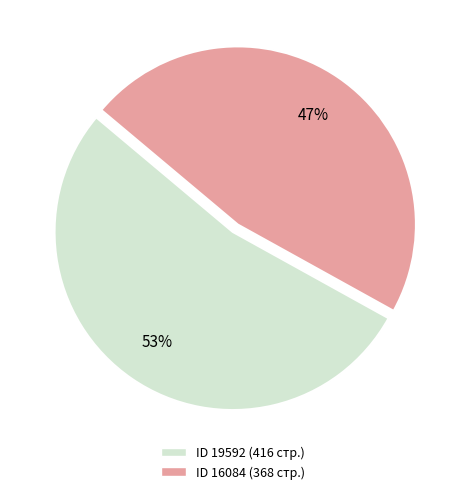

To the nearest percent, what is the difference between the largest and smallest slice percentages?

6%